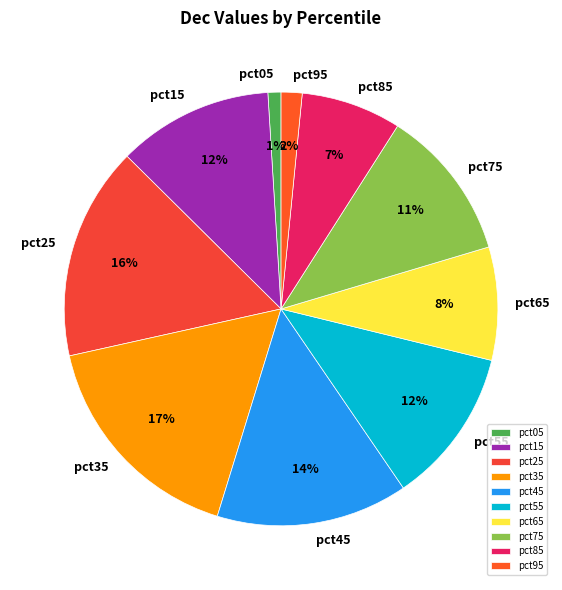

Is the sum of pct45 and pct15 greater than half?

No